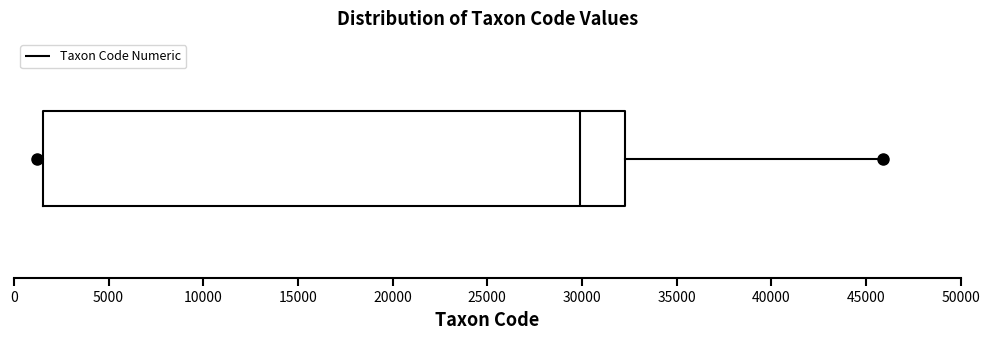

Transcribe this box plot: give where the median line is, the range the box spans, and where the two whiskers end, as read against the x-axis. The values are not printed on the chart, so give them approximately, as read against the axis.

median 30000, box 1500 to 32500, whiskers 1000 to 46000